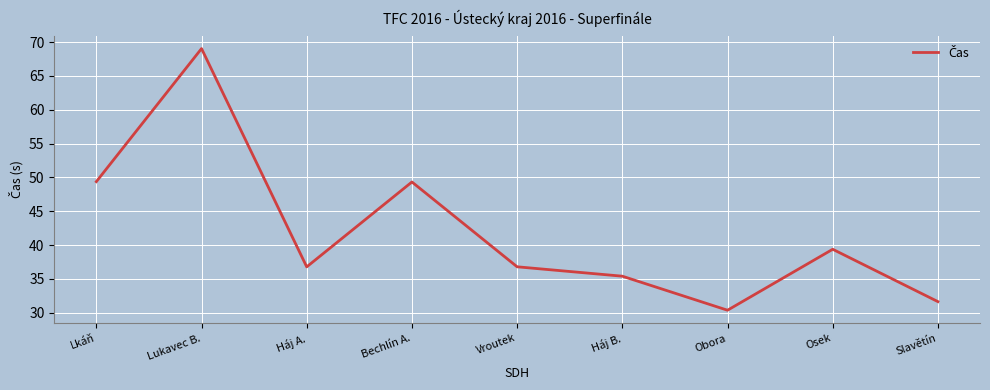

What is the difference between the maximum and minimum values?

38.7